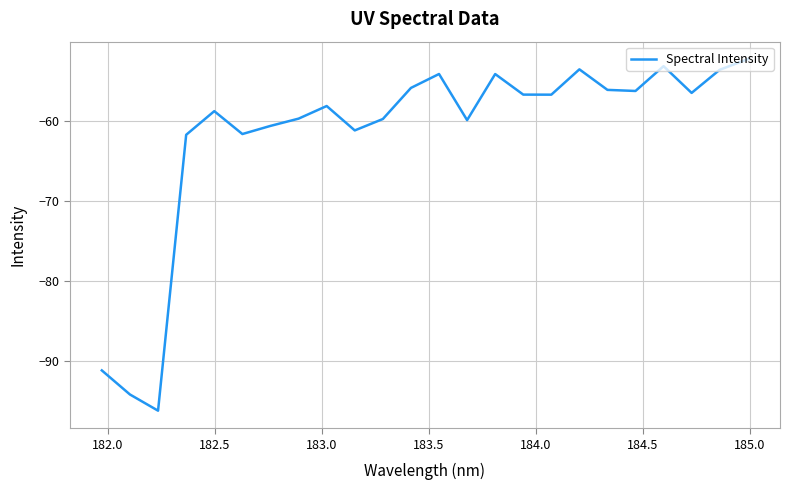

What is the difference between the maximum and minimum values?

44.0